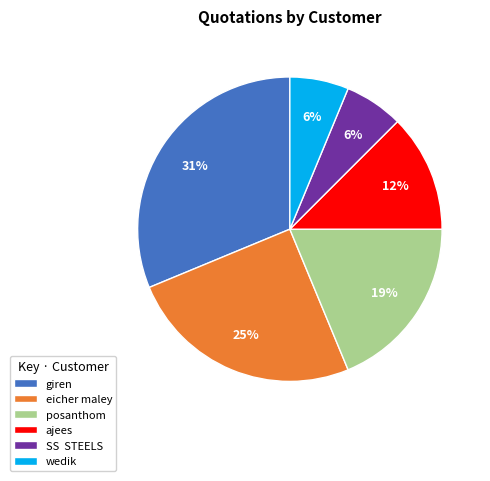

Does eicher maley account for over 50% of the chart?

No